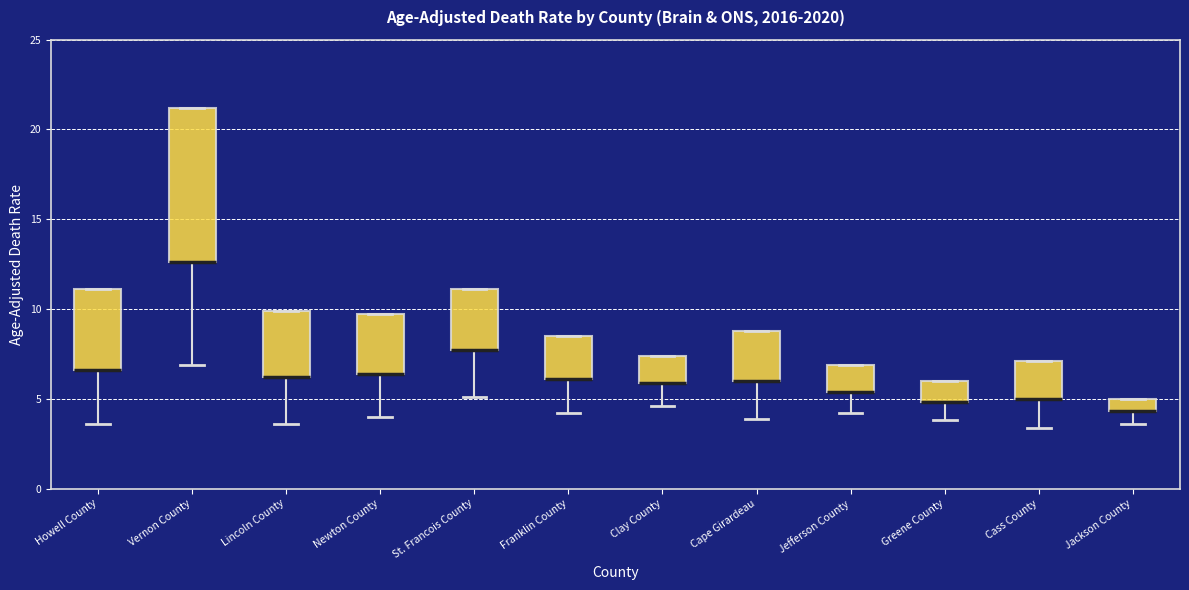

Where does the lower whisker of the box for Cass County end on the y-axis? The values are not printed on the chart, so give them approximately, as read against the axis.

3.5